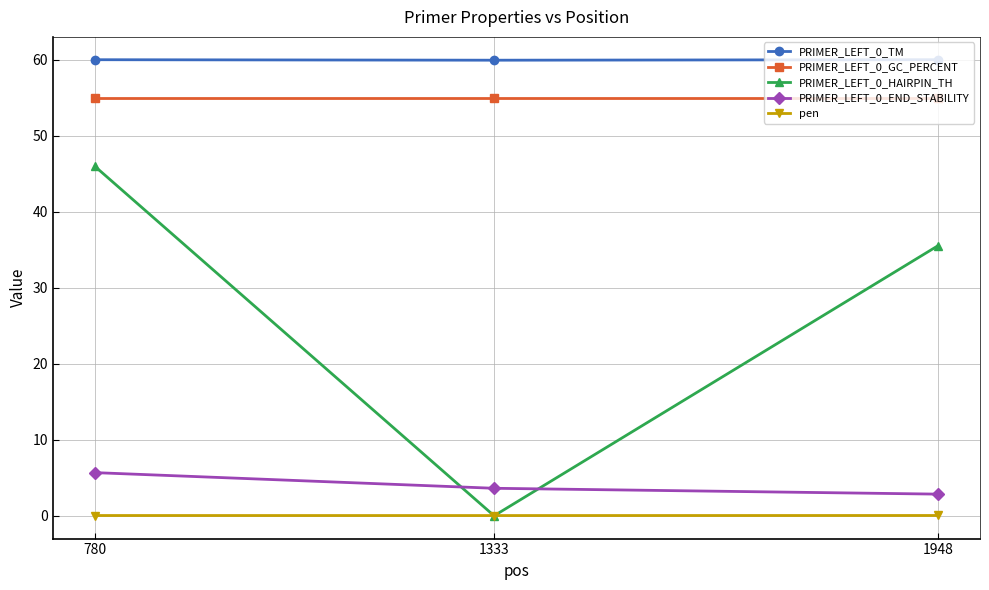

What is the value of the PRIMER_LEFT_0_HAIRPIN_TH point at the 3rd from the left?

35.5